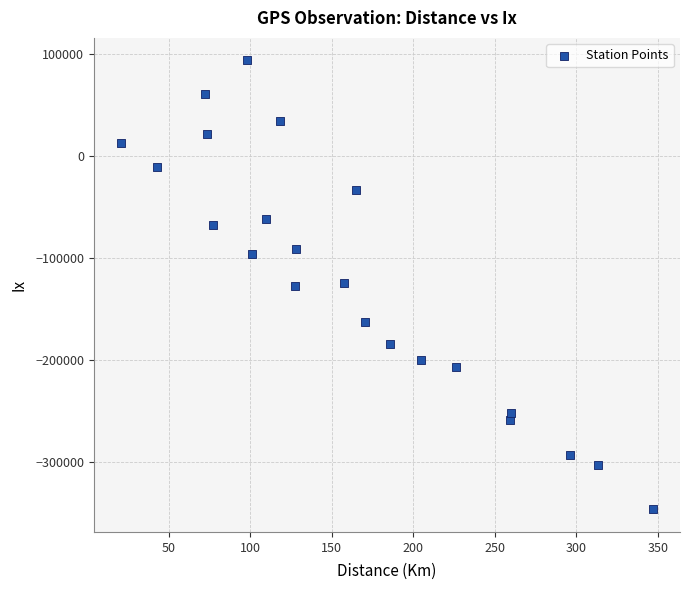

What is the range of Y values (max minus min)?

440631.6